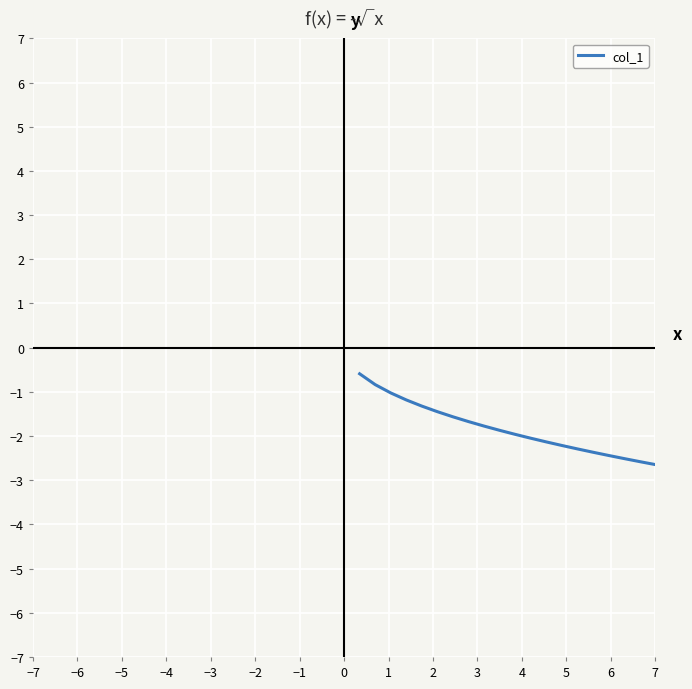

What is the greatest value displayed?

-0.6